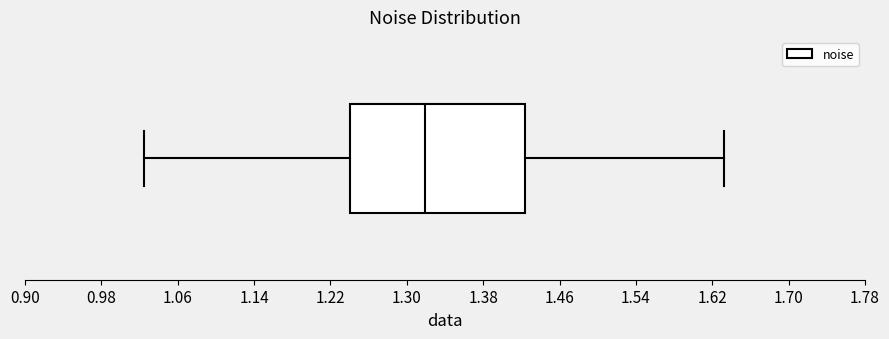

Transcribe this box plot: give where the median line is, the range the box spans, and where the two whiskers end, as read against the x-axis. The values are not printed on the chart, so give them approximately, as read against the axis.

median 1.32, box 1.24 to 1.42, whiskers 1.03 to 1.63